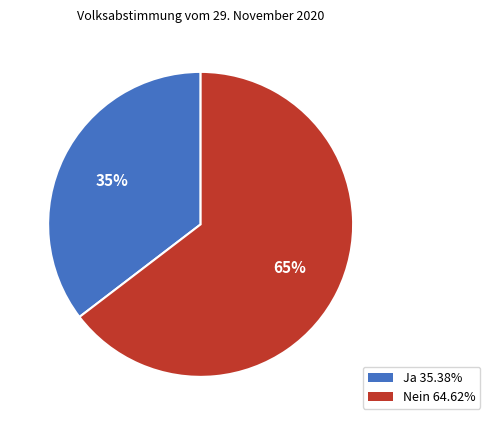

Do Ja and Nein together represent more than half of the pie?

Yes